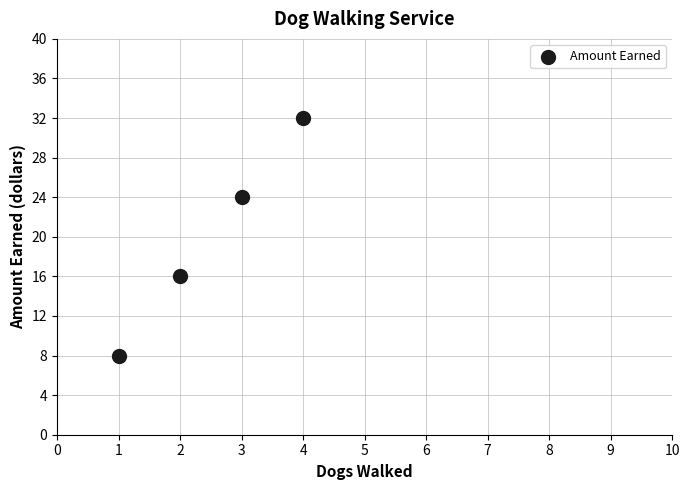

What is the average Y value?

20